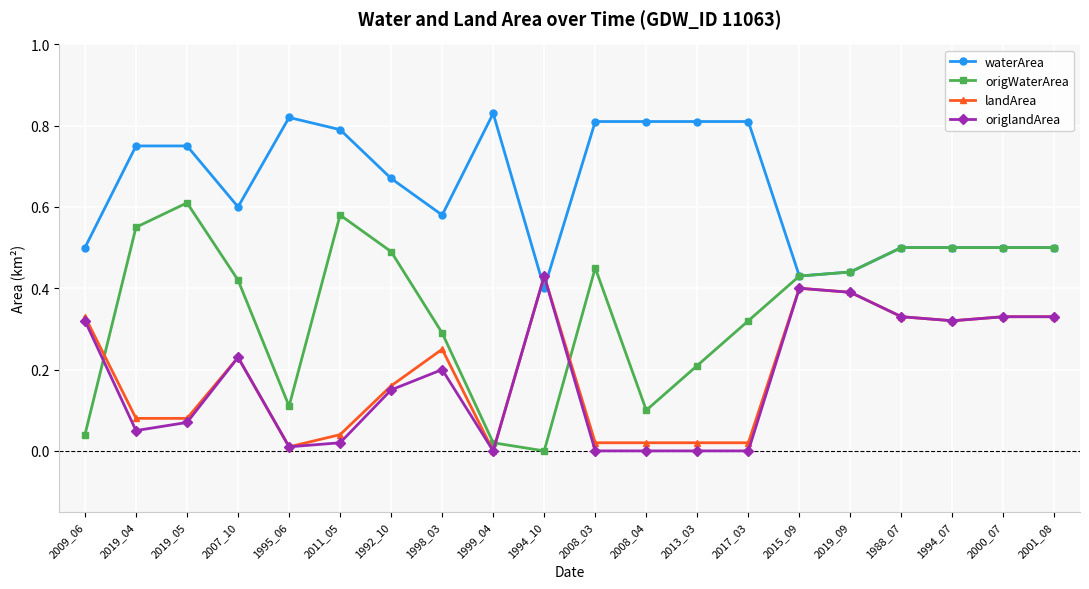

Count the number of data series in this chart.

4